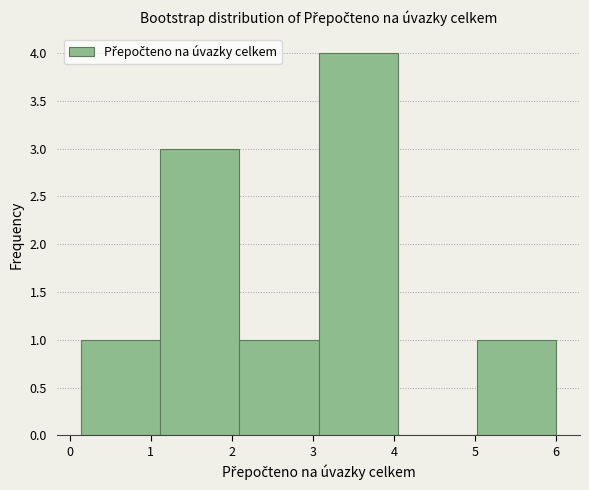

Reading left to right, transcribe this chart: for each bar, give the range it covers on the x-axis and its height. Neither the bar edges nor the heights are printed on the chart, so give them approximately, as read against the axes.

0.1 to 1.1: 1
1.1 to 2.1: 3
2.1 to 3.1: 1
3.1 to 4.0: 4
4.0 to 5.0: 0
5.0 to 6.0: 1